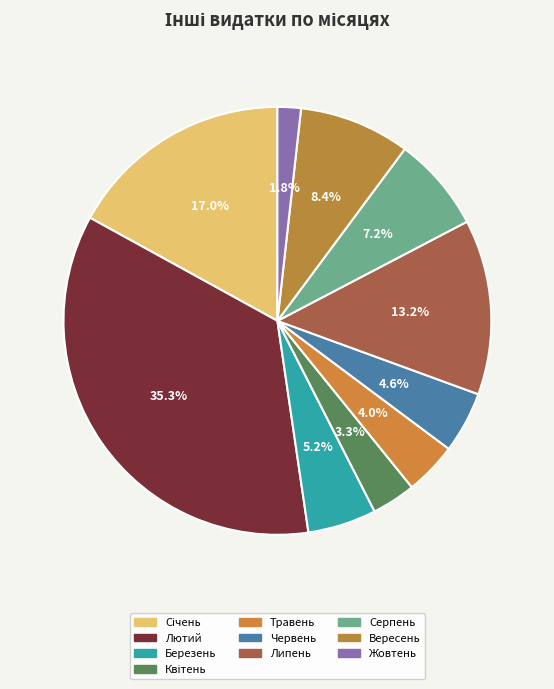

What is the change in value from Січень to Липень?

-3400